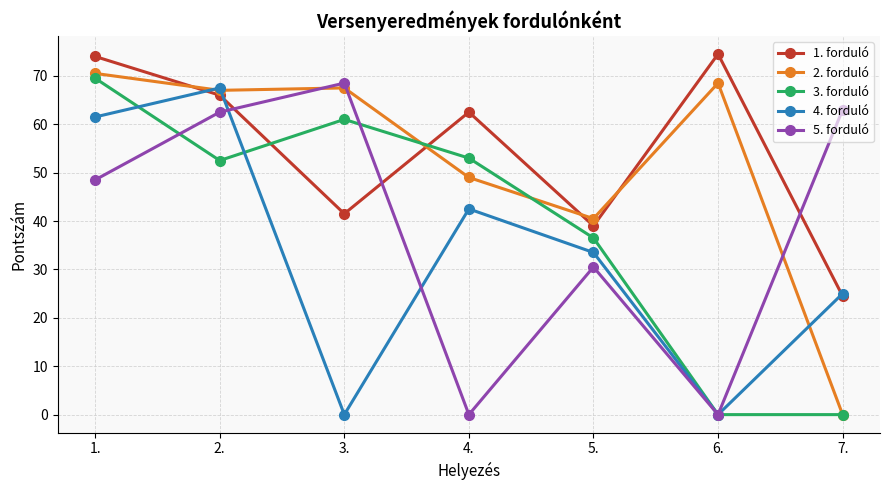

Where do 3. forduló and 2. forduló first cross each other?

3. and 4.